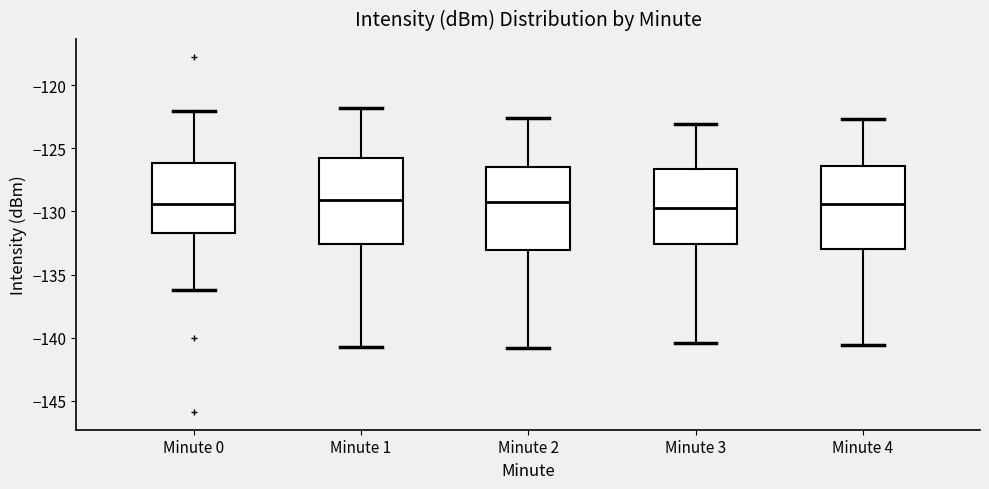

Reading left to right, transcribe this box plot: for each box, give where its median line is, the range the box spans, and where its two whiskers end, as read against the y-axis. The values are not printed on the chart, so give them approximately, as read against the axis.

Minute 0: median -129.5, box -131.5 to -126.0, whiskers -136.5 to -122.0
Minute 1: median -129.0, box -132.5 to -126.0, whiskers -140.5 to -122.0
Minute 2: median -129.0, box -133.0 to -126.5, whiskers -141.0 to -122.5
Minute 3: median -129.5, box -132.5 to -126.5, whiskers -140.5 to -123.0
Minute 4: median -129.5, box -133.0 to -126.5, whiskers -140.5 to -122.5